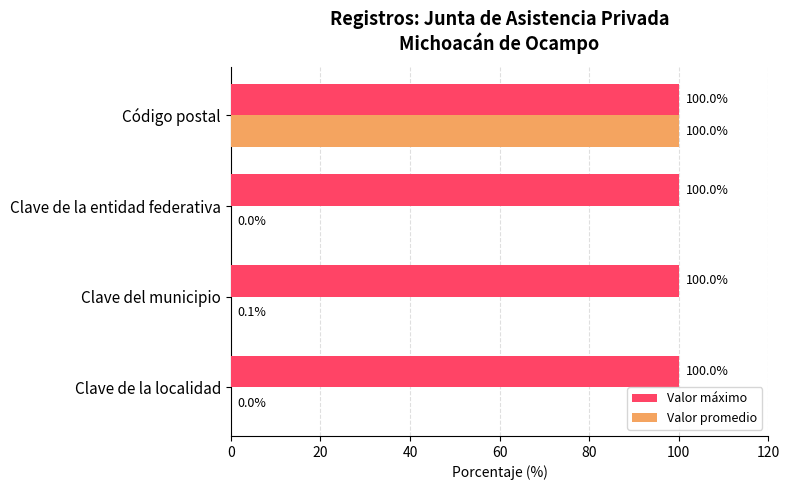

Which series has the largest total across all categories?

Valor máximo